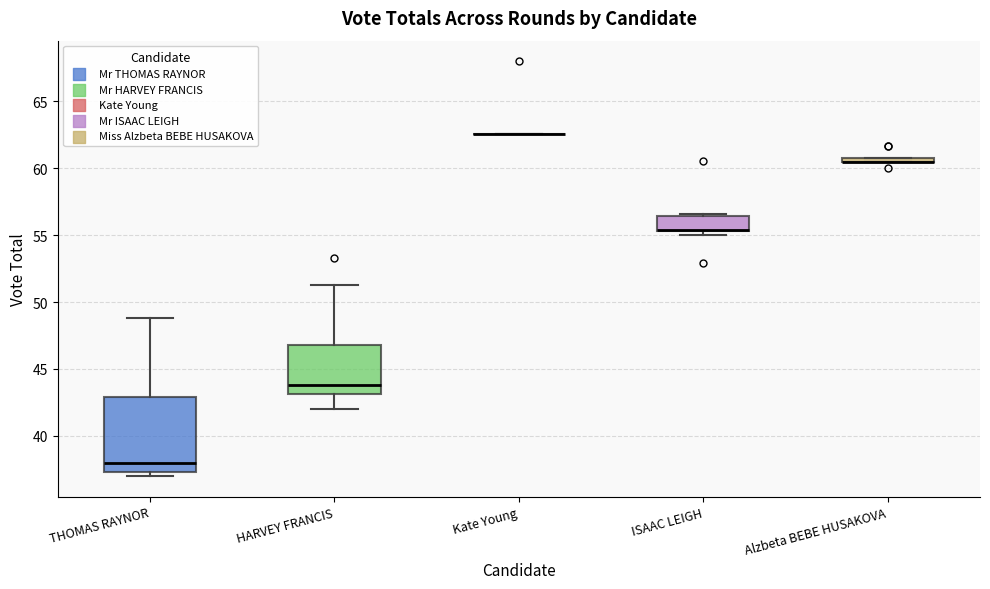

Where is the lower edge of the box for Alzbeta BEBE HUSAKOVA on the y-axis? The values are not printed on the chart, so give them approximately, as read against the axis.

60.5